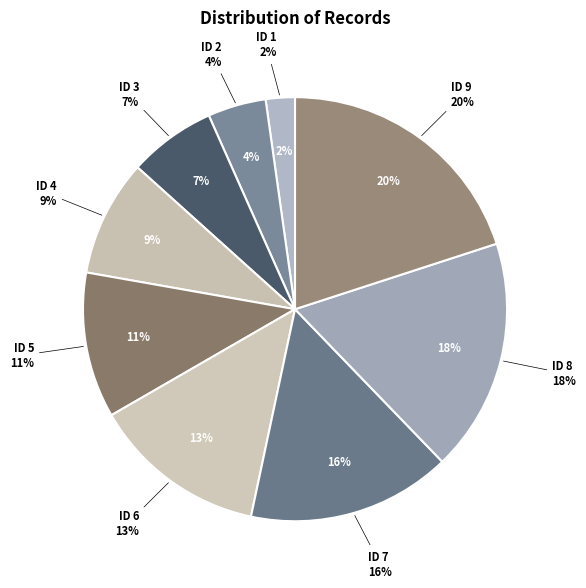

The ID 6 slice represents 13% of the pie. True or false?

True